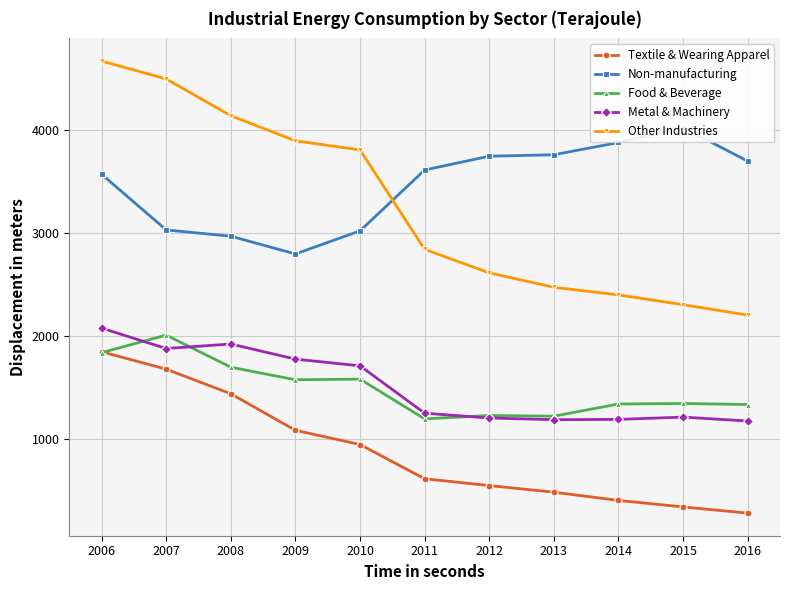

True or false: Other Industries and Metal & Machinery intersect in this chart.

False